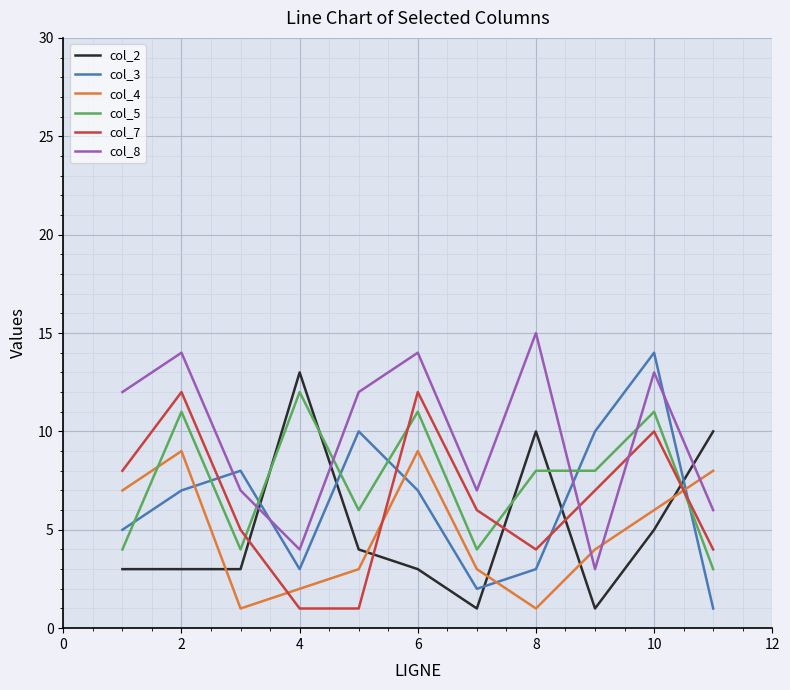

True or false: col_7 has more than 2 interior local peaks.

True